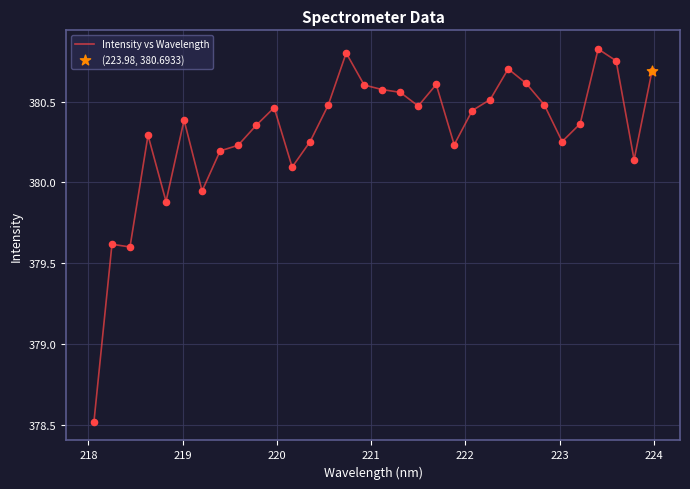

What is the smallest value displayed?

378.5